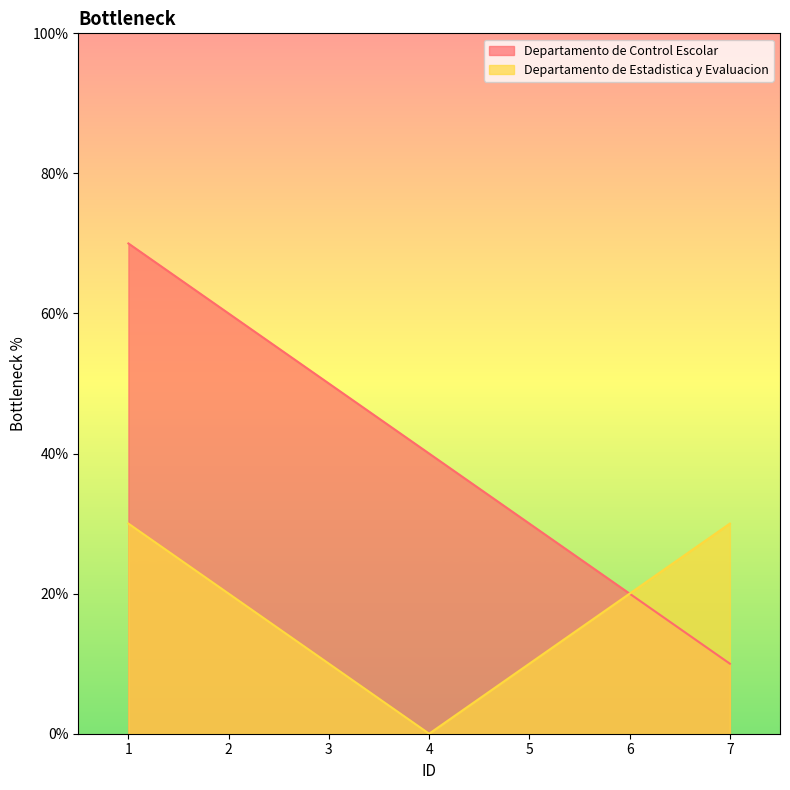

What is the sum of all Departamento de Estadistica y Evaluacion values?

12